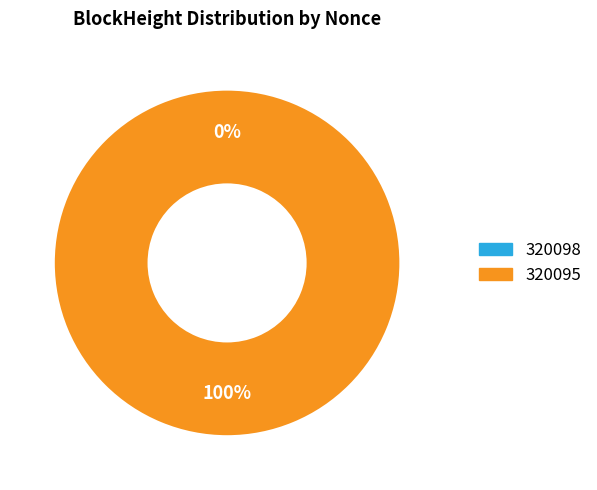

Does 320095 account for over 50% of the chart?

Yes